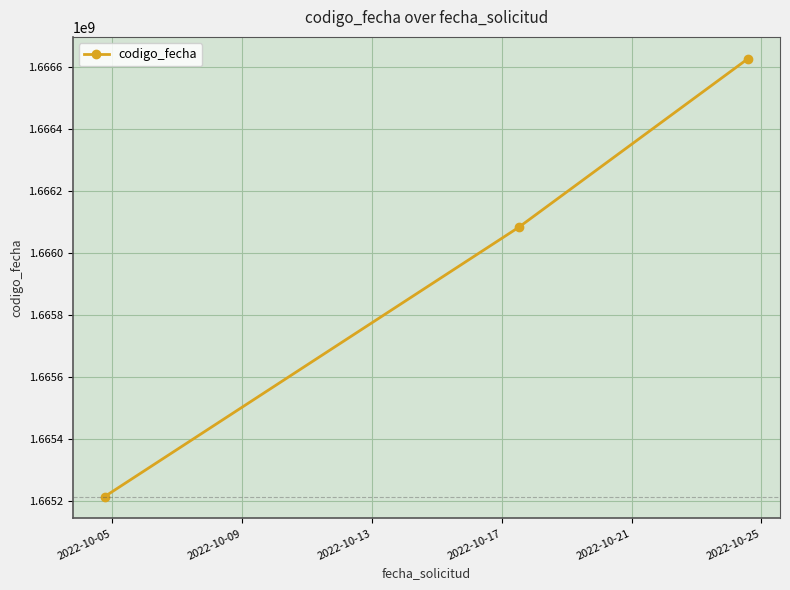

What is the smallest value displayed?

1665215311